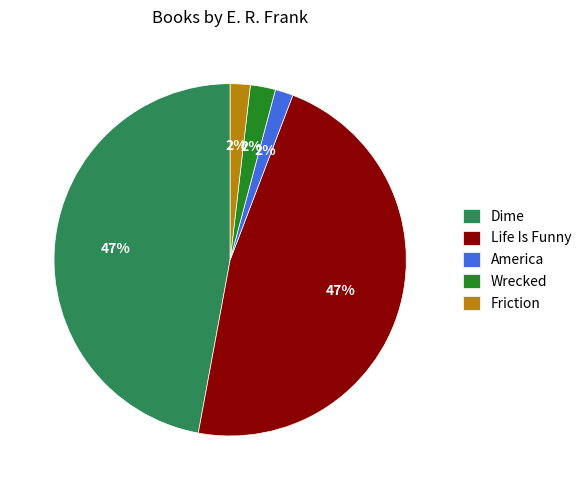

To the nearest percent, what is the combined percentage of Dime and Life Is Funny?

94%